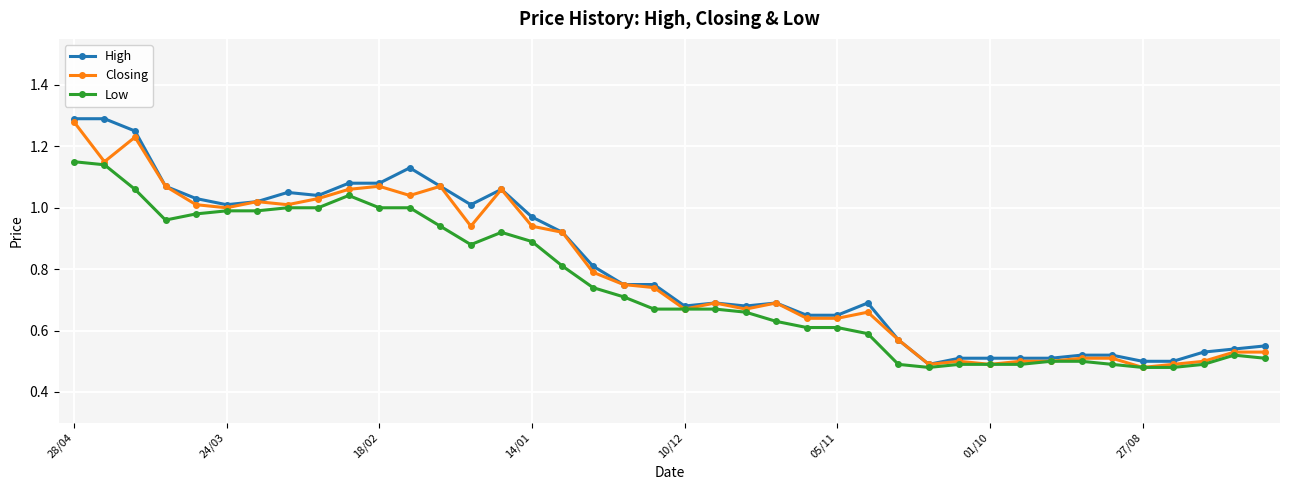

At how many categories does at least one series exceed 1?

15